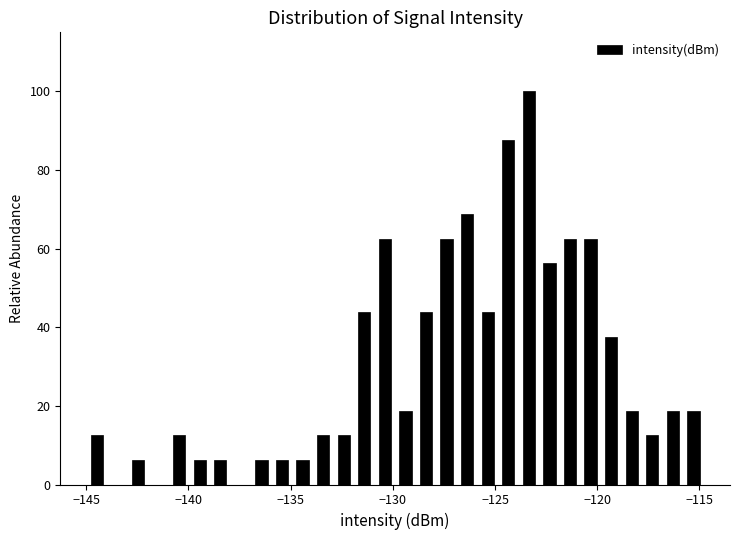

Around what value on the x-axis is the tallest bar? Give the approximate position of its centre, as read against the axis.

-123.5